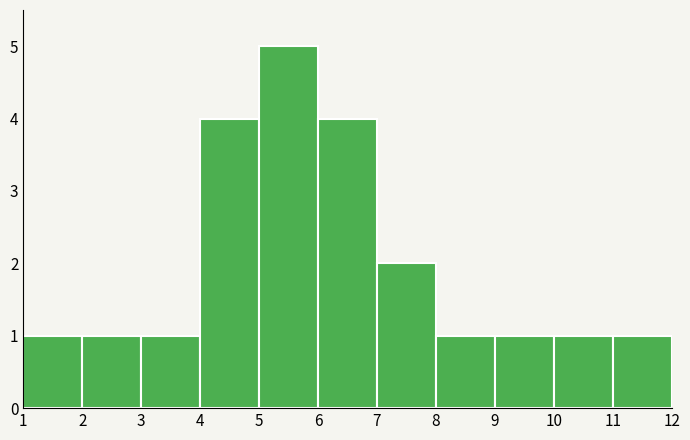

Reading left to right, list every bar in this chart as the range it spans on the x-axis followed by its height. The values are not printed on the chart, so give them approximately, as read against the axis.

1 to 2: 1
2 to 3: 1
3 to 4: 1
4 to 5: 4
5 to 6: 5
6 to 7: 4
7 to 8: 2
8 to 9: 1
9 to 10: 1
10 to 11: 1
11 to 12: 1